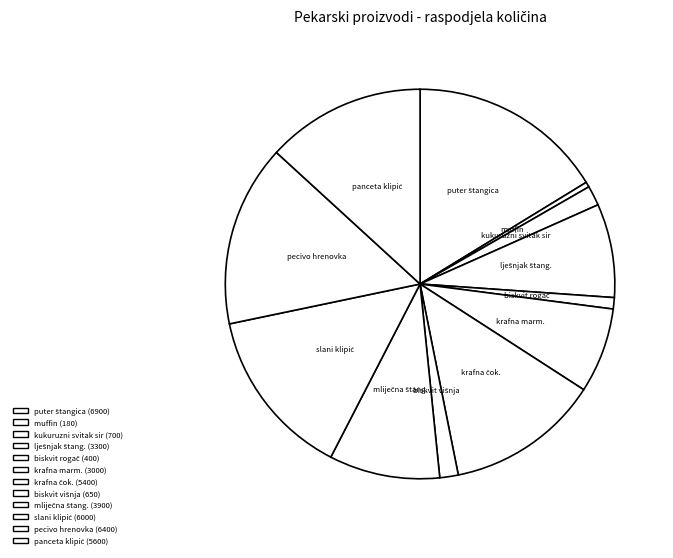

Which category has the smallest portion of the pie?

muffin